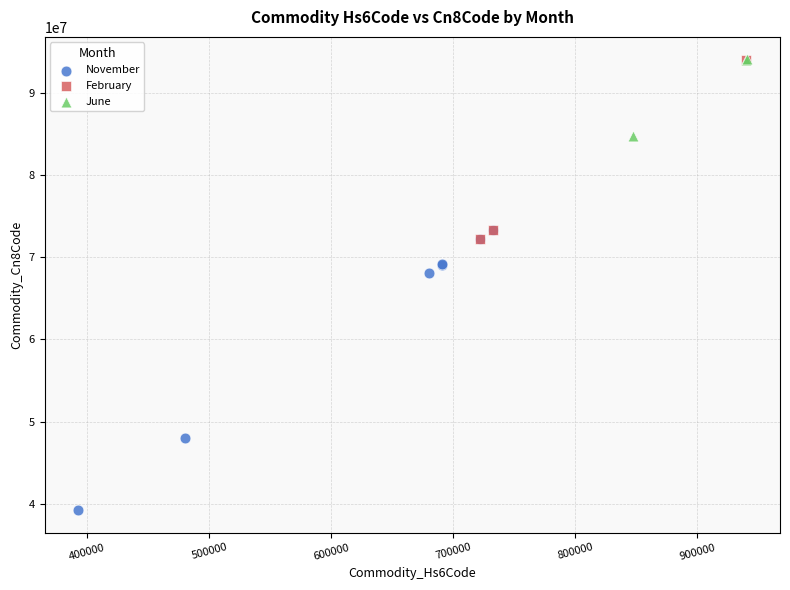

What are all the series names shown in the legend?

November, February, June